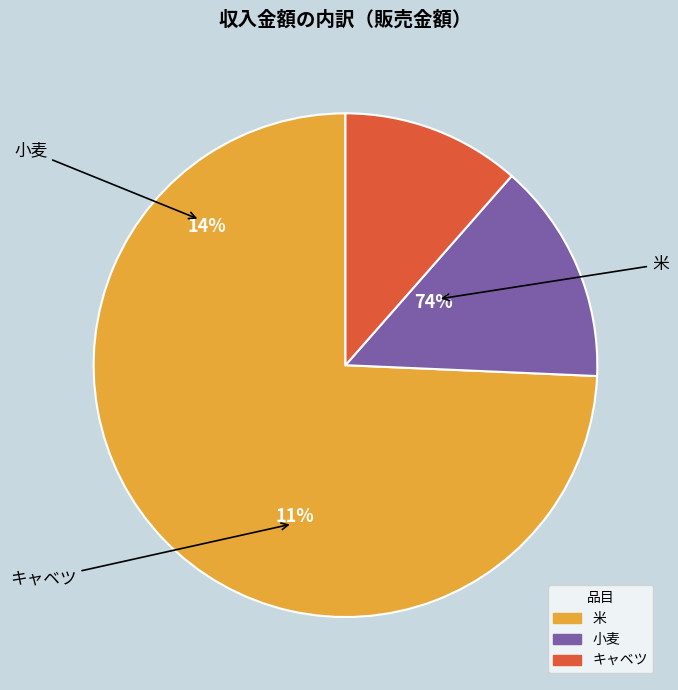

What percentage is NOT represented by 米?

25.7%